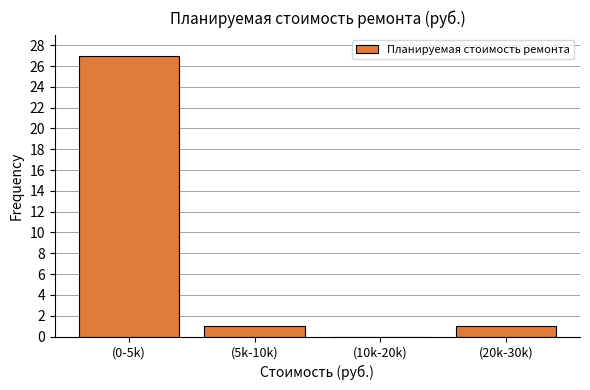

Reading left to right, what are all the values shown in this chart?

(0-5k)=27	(5k-10k)=1	(10k-20k)=0	(20k-30k)=1